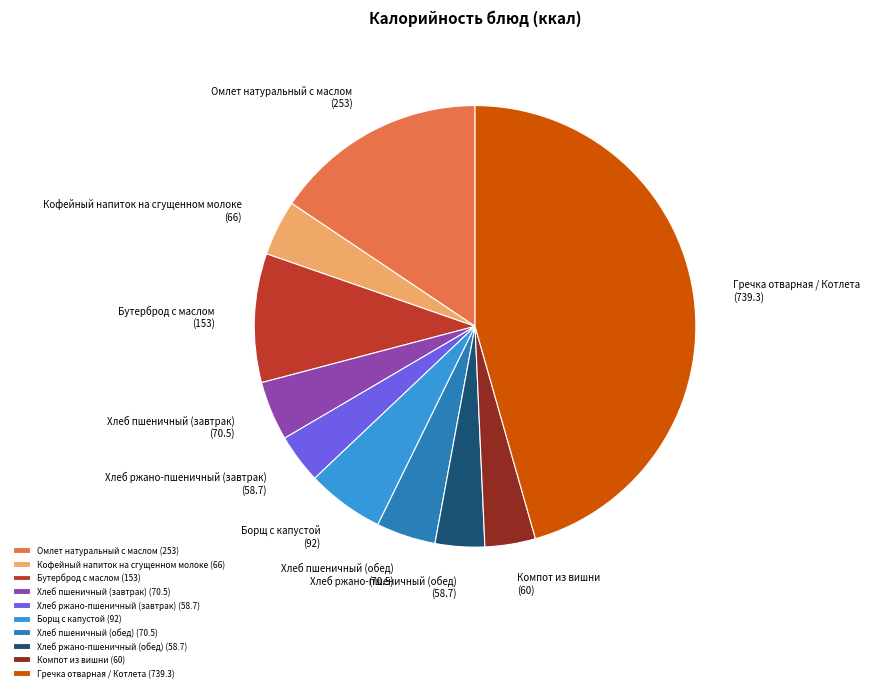

True or false: Кофейный напиток на сгущенном молоке (66) accounts for 15% of the total.

False